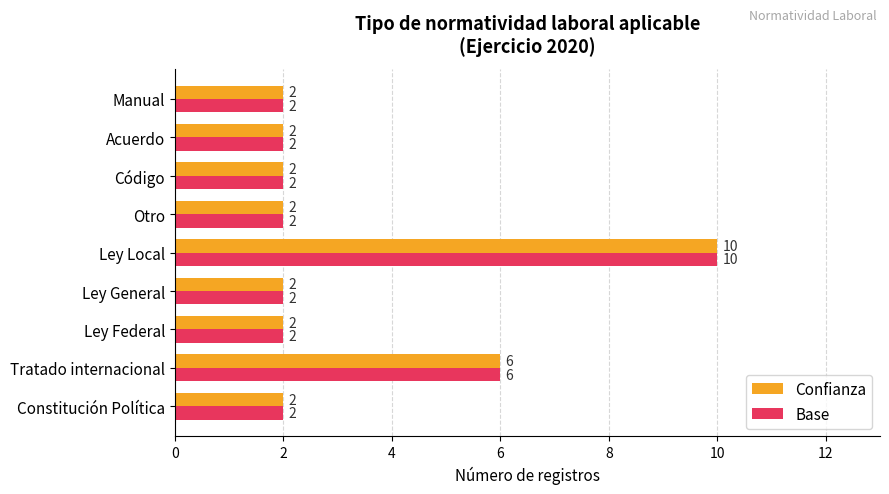

The value of Confianza at Ley General is 2. True or false?

True